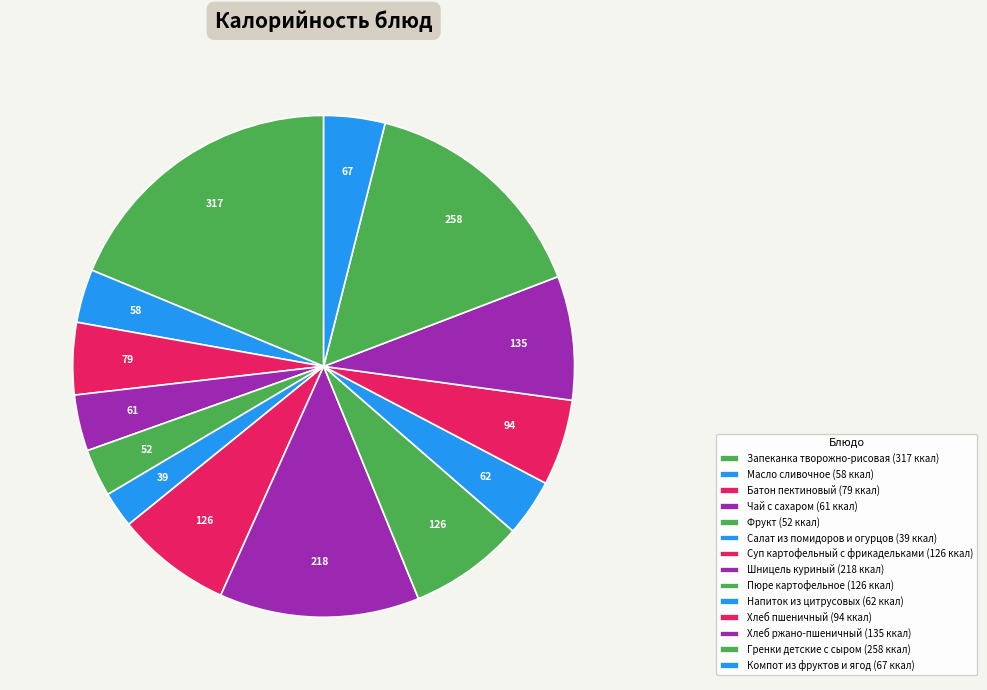

Rank the categories by value from lowest to highest.

Салат из помидоров и огурцов, Фрукт, Масло сливочное, Чай с сахаром, Напиток из цитрусовых, Компот из фруктов и ягод, Батон пектиновый, Хлеб пшеничный, Суп картофельный с фрикадельками, Пюре картофельное, Хлеб ржано-пшеничный, Шницель куриный, Гренки детские с сыром, Запеканка творожно-рисовая